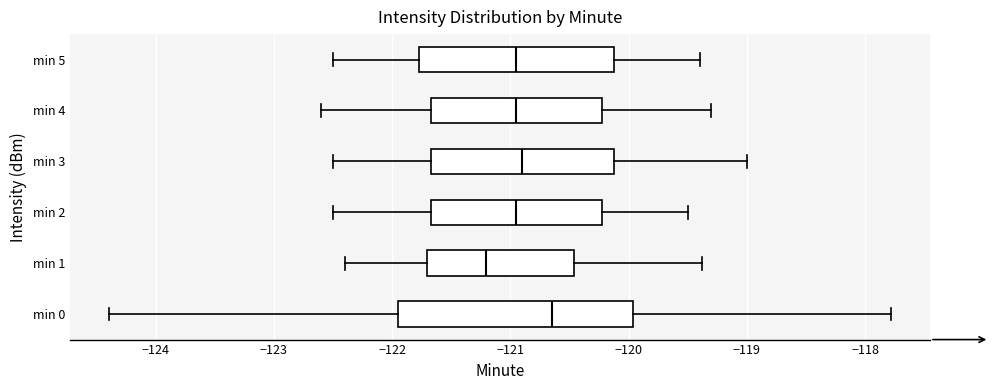

Which box's median line is the furthest to the right?

min 0